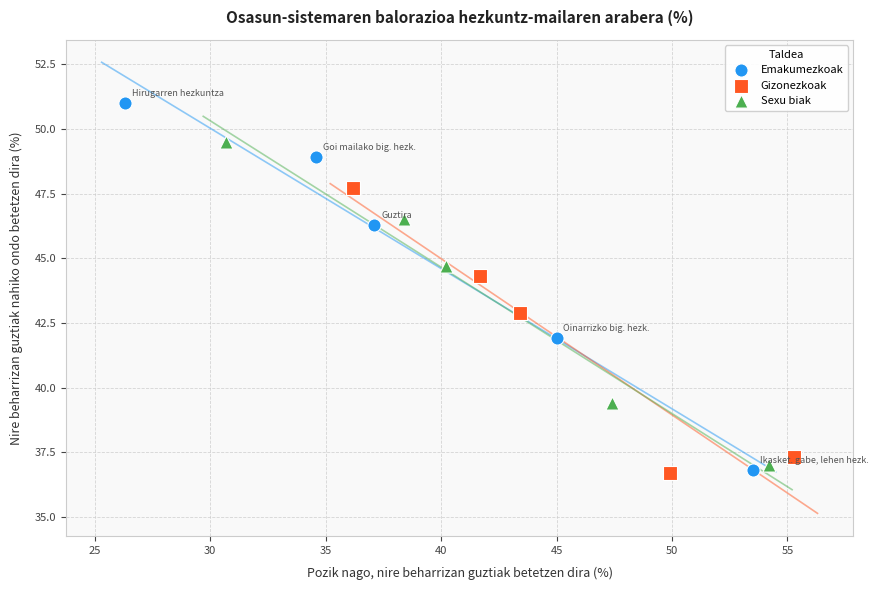

Which series reaches the maximum Y coordinate?

Emakumezkoak